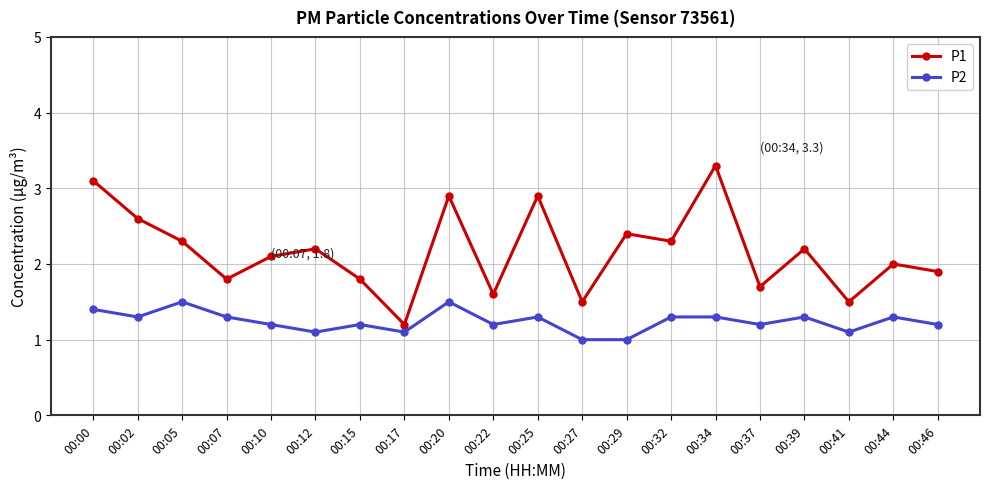

At how many categories does at least one series exceed 1?

20